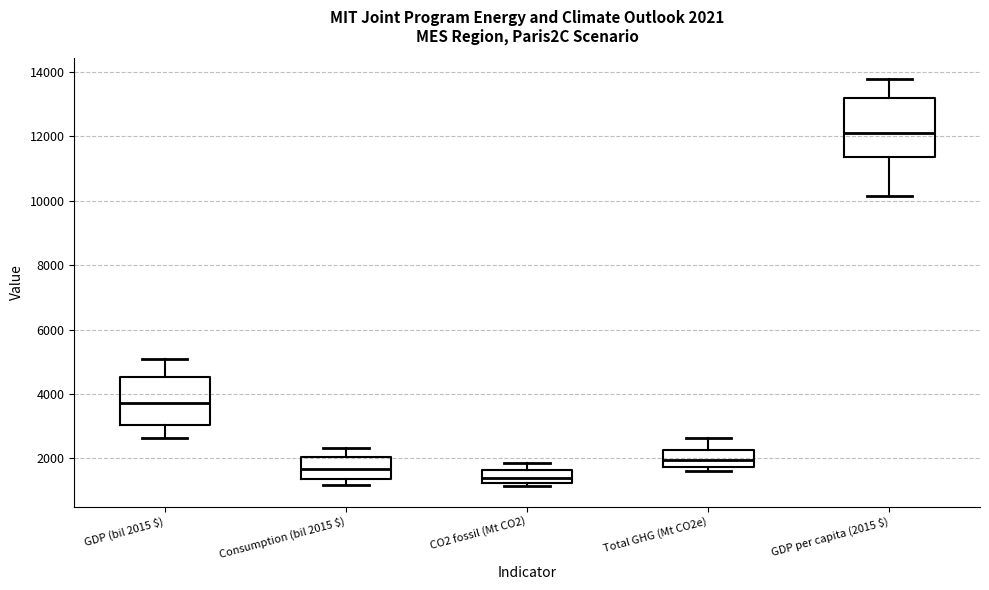

Which box has the lowest median line?

CO2 fossil (Mt CO2)